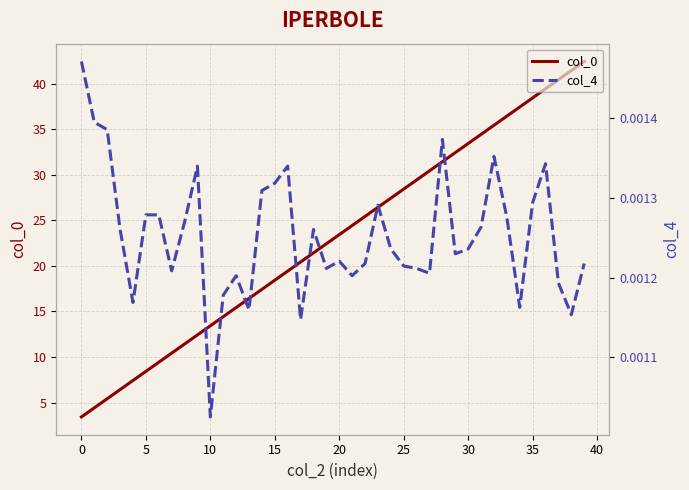

What are all the series names shown in the legend?

col_0, col_4